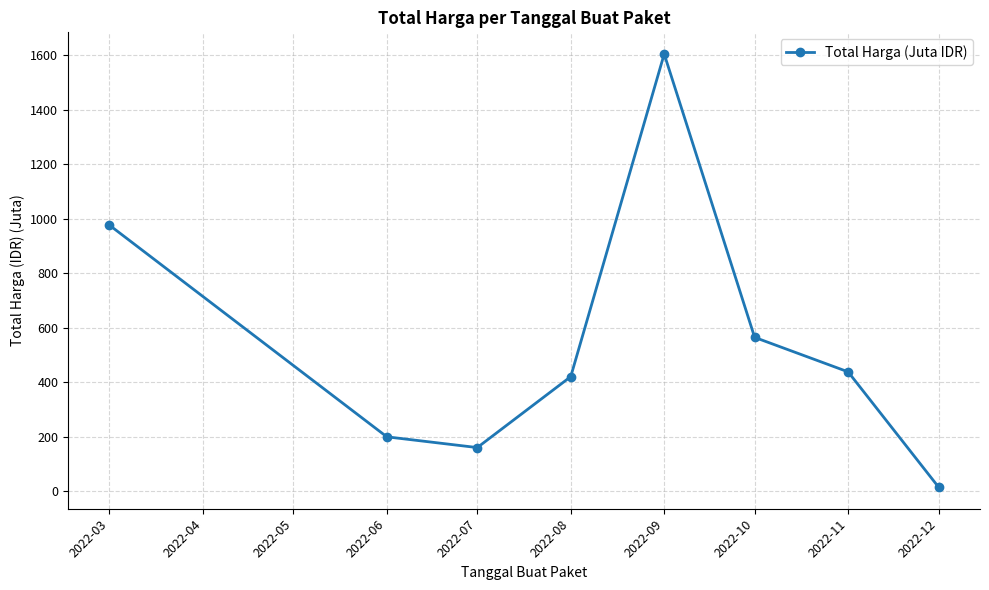

What is the sum of all values?

4375.6